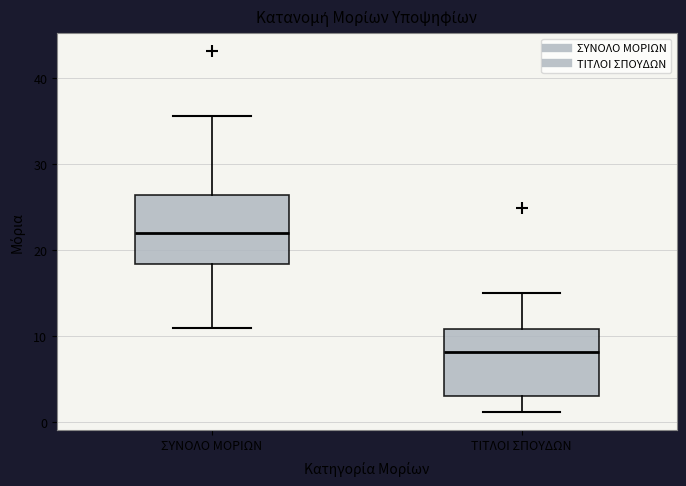

Which box has the lowest median line?

ΤΙΤΛΟΙ ΣΠΟΥΔΩΝ